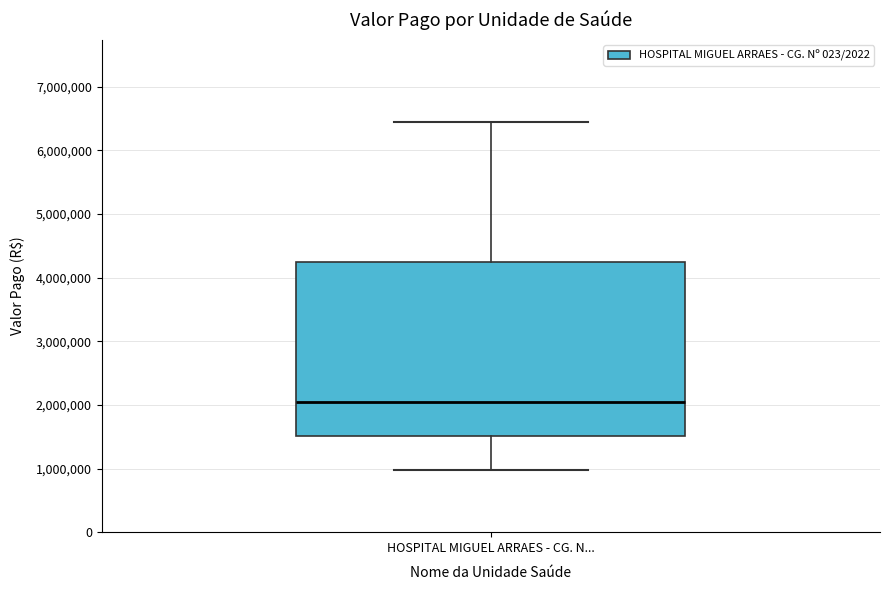

Transcribe this box plot: give where the median line is, the range the box spans, and where the two whiskers end, as read against the y-axis. The values are not printed on the chart, so give them approximately, as read against the axis.

median 2000000, box 1500000 to 4200000, whiskers 1000000 to 6400000